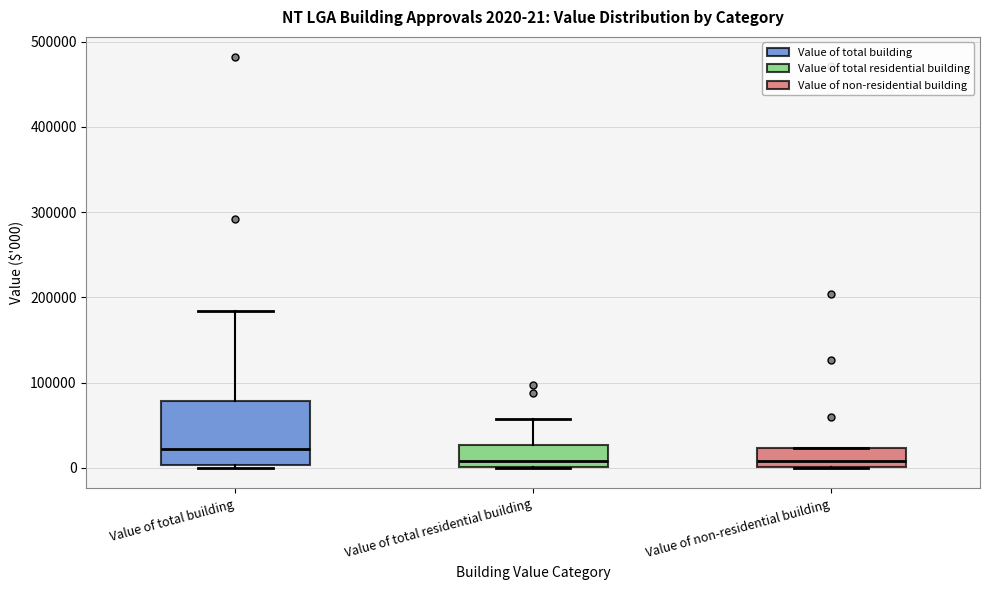

Which box is the tallest, from its lower edge to its upper edge?

Value of total building